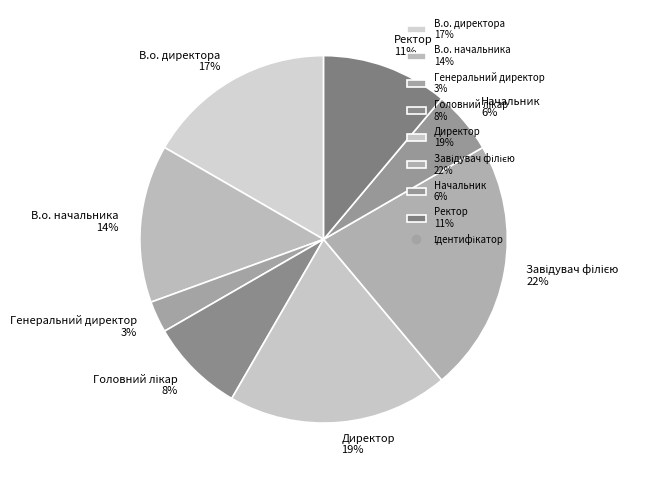

Is there any slice that represents more than half of the pie?

No